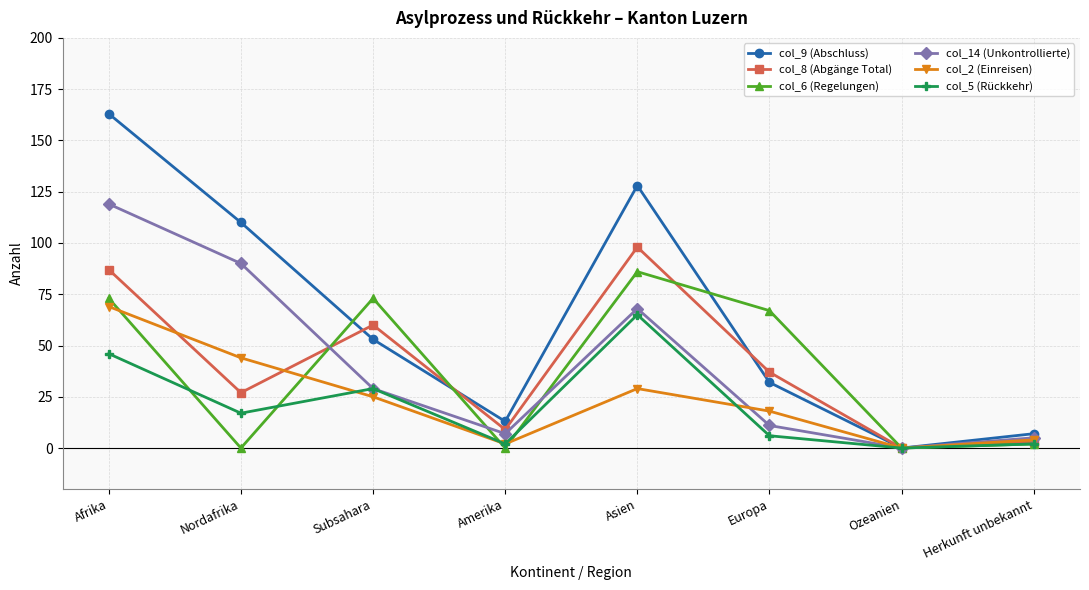

Where is the first local minimum for col_8 (Abgänge Total)?

Nordafrika